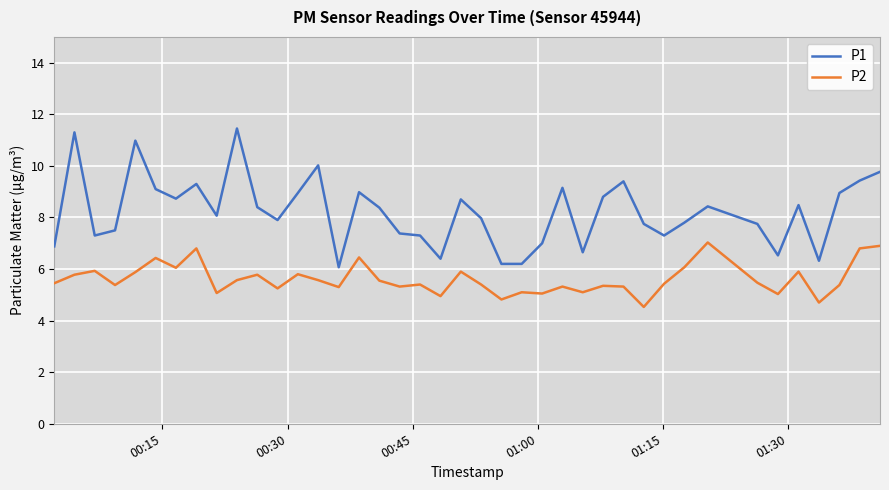

What is the sum of all P1 values?

329.0